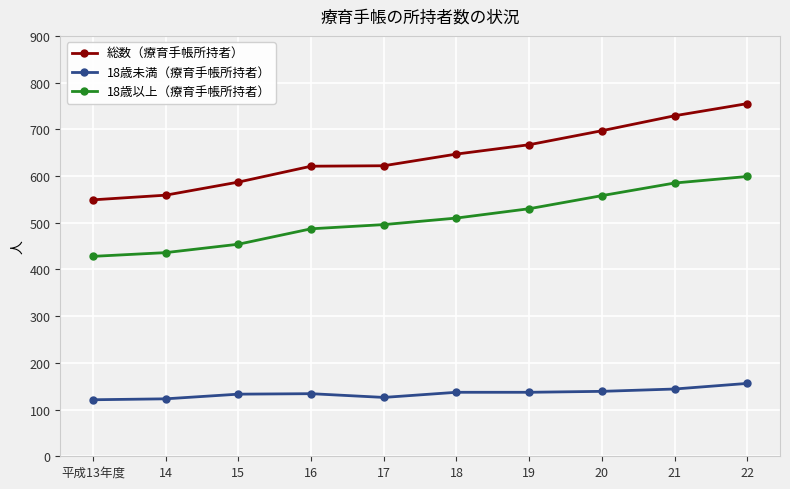

How many lines are shown in the chart?

3